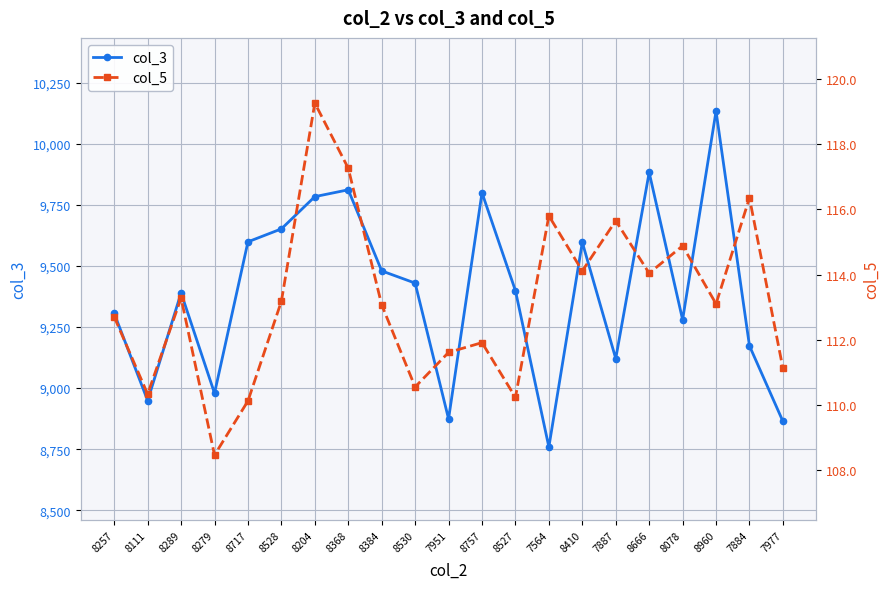

Does the chart display data point markers on the line(s)?

Yes